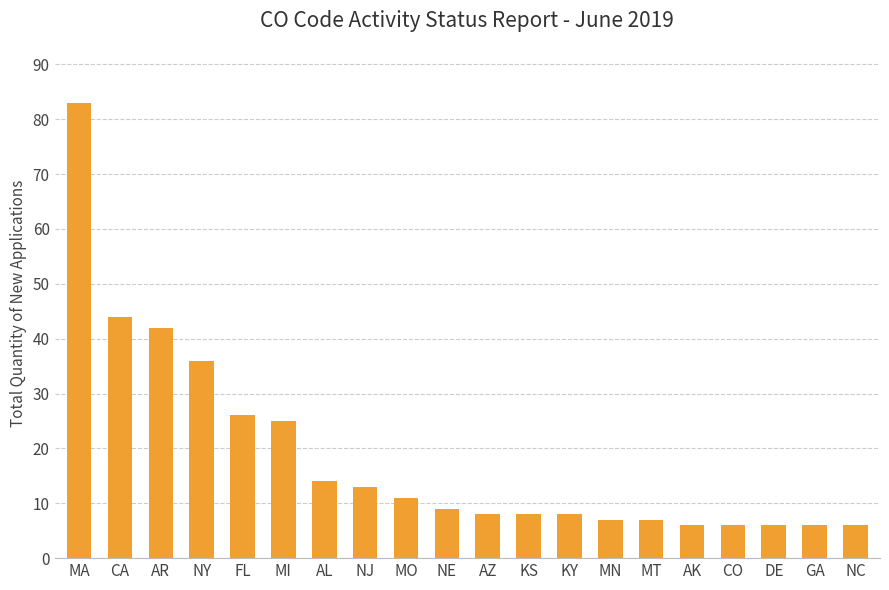

Between GA and MO, which is larger?

MO